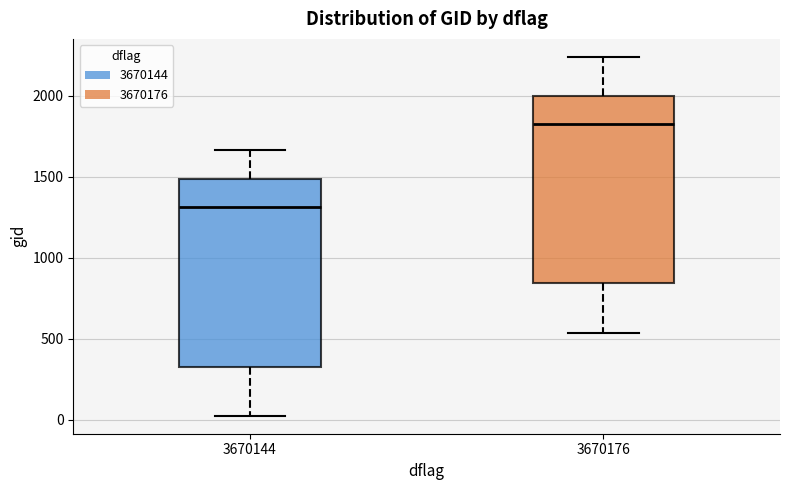

Which box's median line is the highest?

3670176